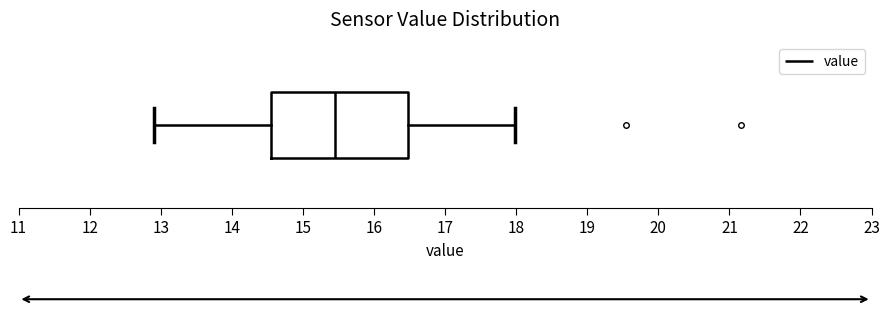

Where does the right whisker of the box end on the x-axis? The values are not printed on the chart, so give them approximately, as read against the axis.

18.0